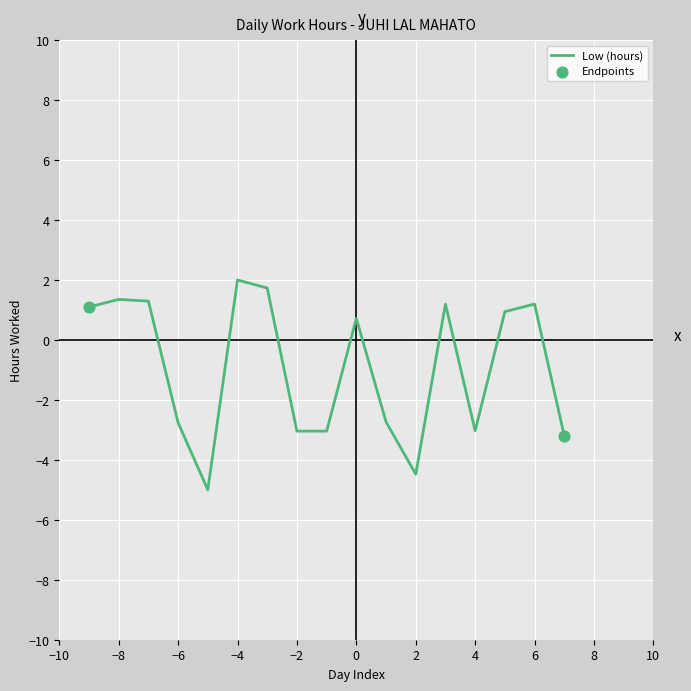

What is the difference between the maximum and minimum values?

7.0